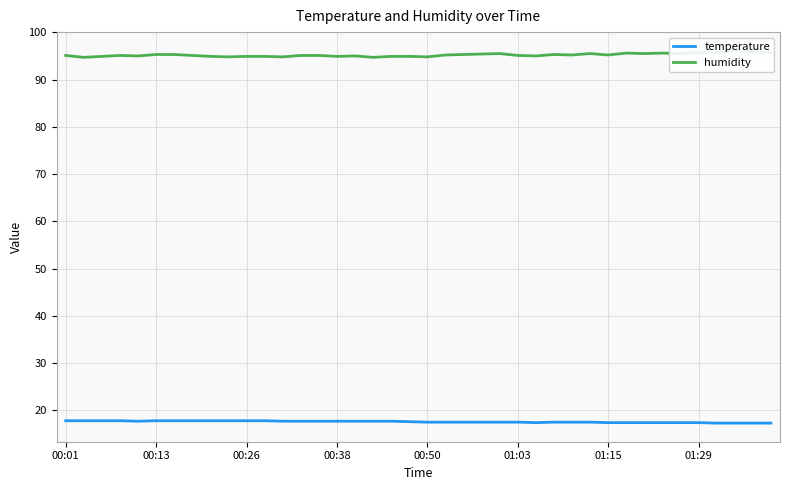

True or false: temperature has a value of 30.7 at 00:50.

False